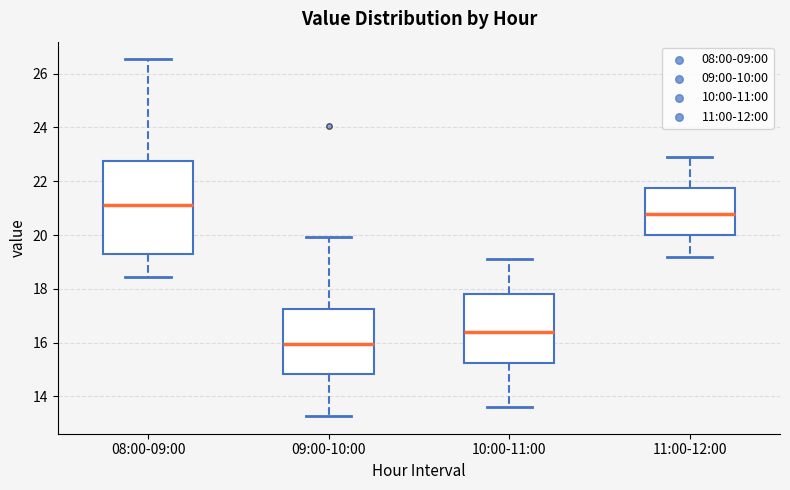

Comparing the boxes themselves (not the whiskers), which one is the tallest?

08:00-09:00